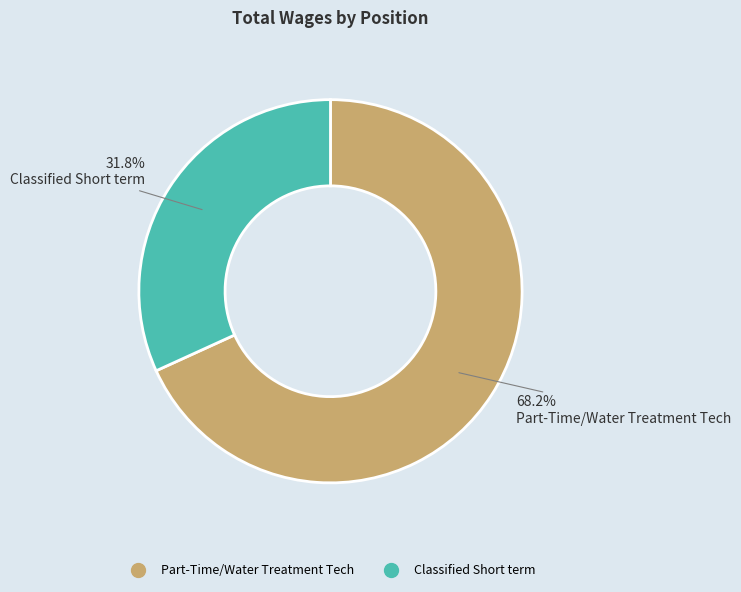

Between Classified Short term and Part-Time/Water Treatment Tech, which is larger?

Part-Time/Water Treatment Tech